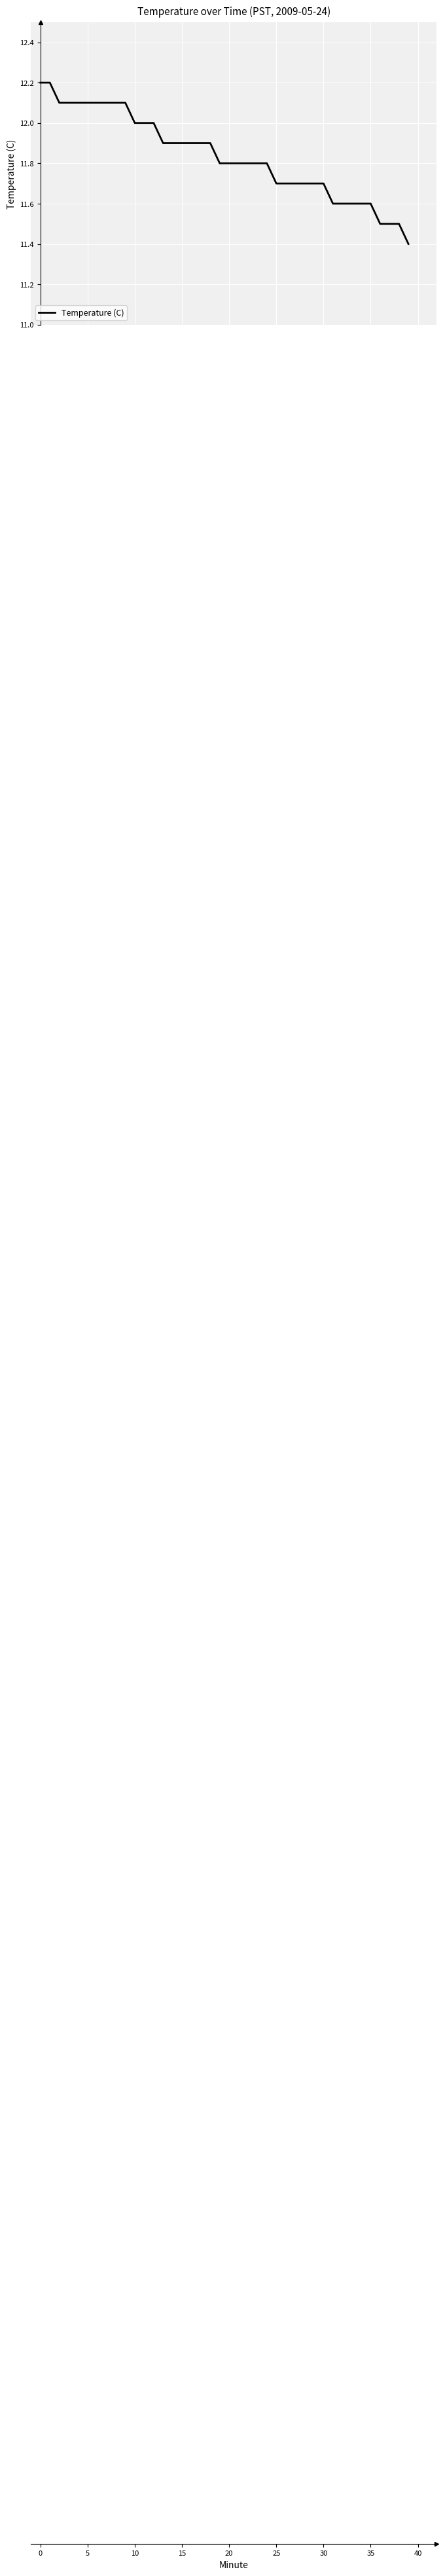

What is the smallest value displayed?

11.4